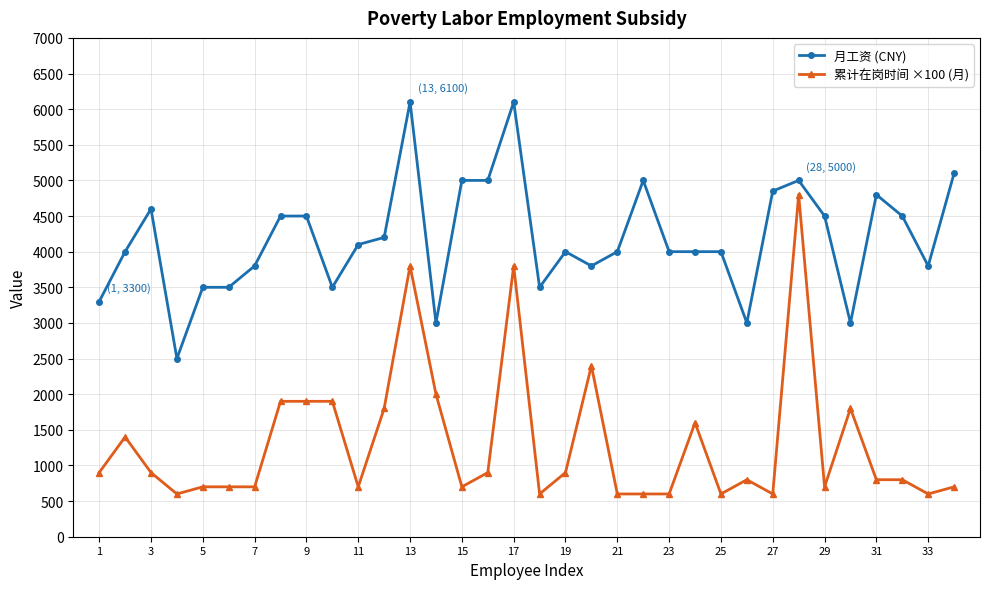

Rank the series by their average value, from highest to lowest.

月工资 (CNY), 累计在岗时间 ×100 (月)